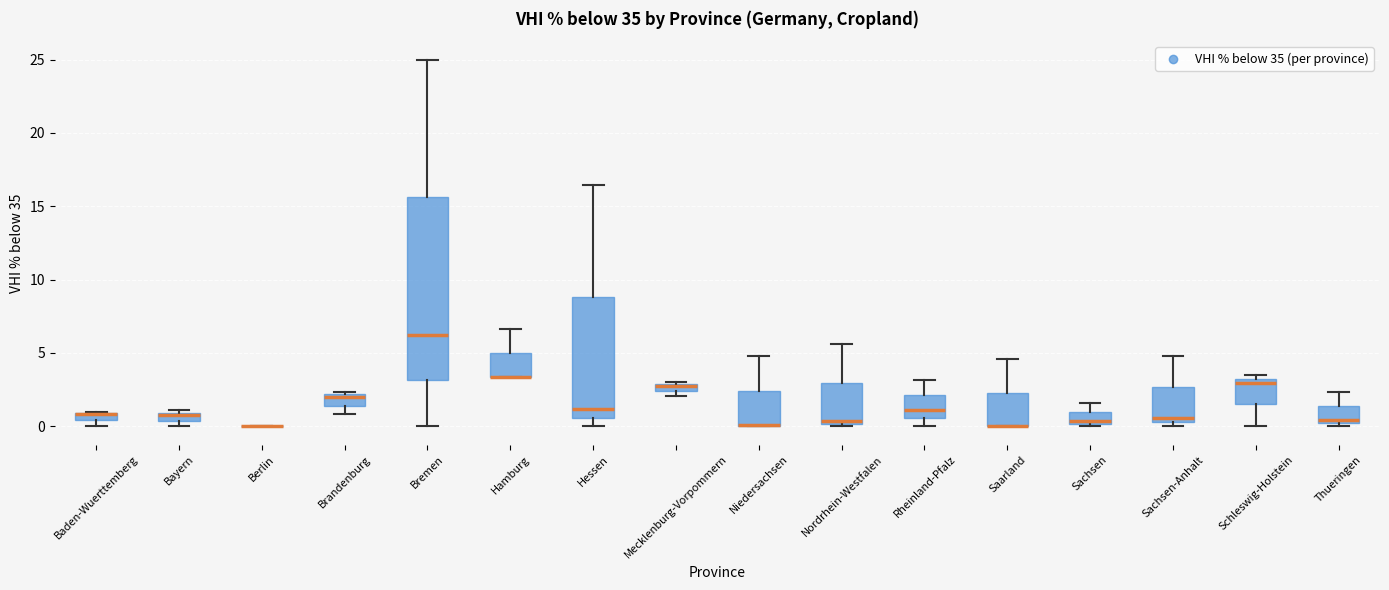

Which box is the tallest, from its lower edge to its upper edge?

Bremen